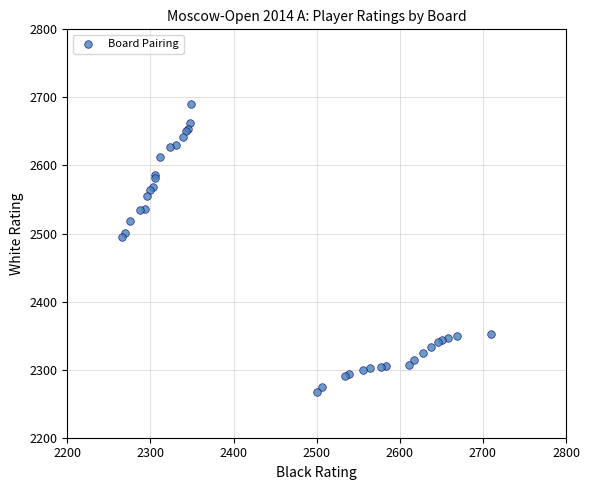

What Y value in the scatter plot is closest to 2478?

2495